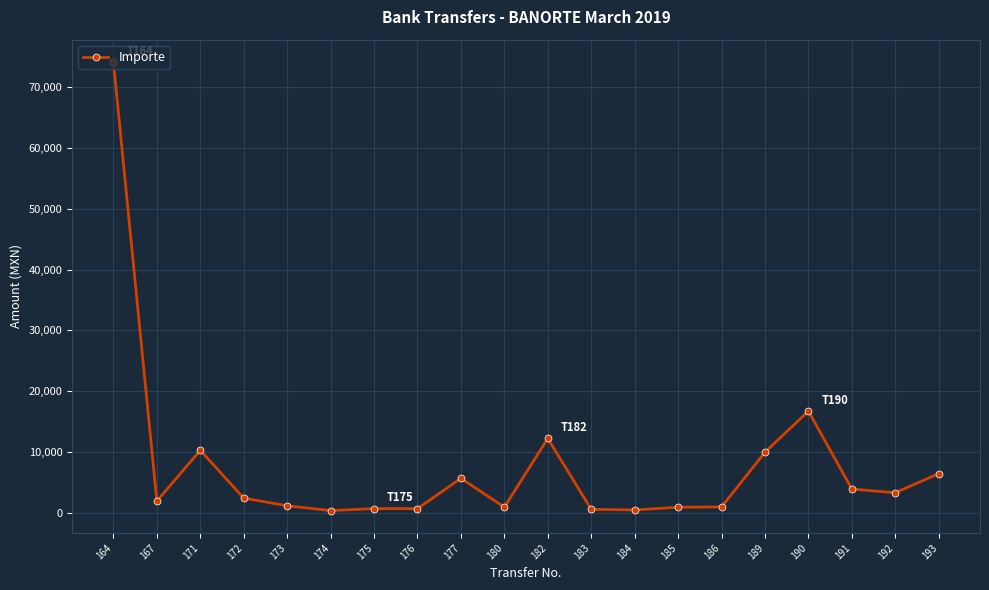

What is the maximum value shown in the chart?

74157.0